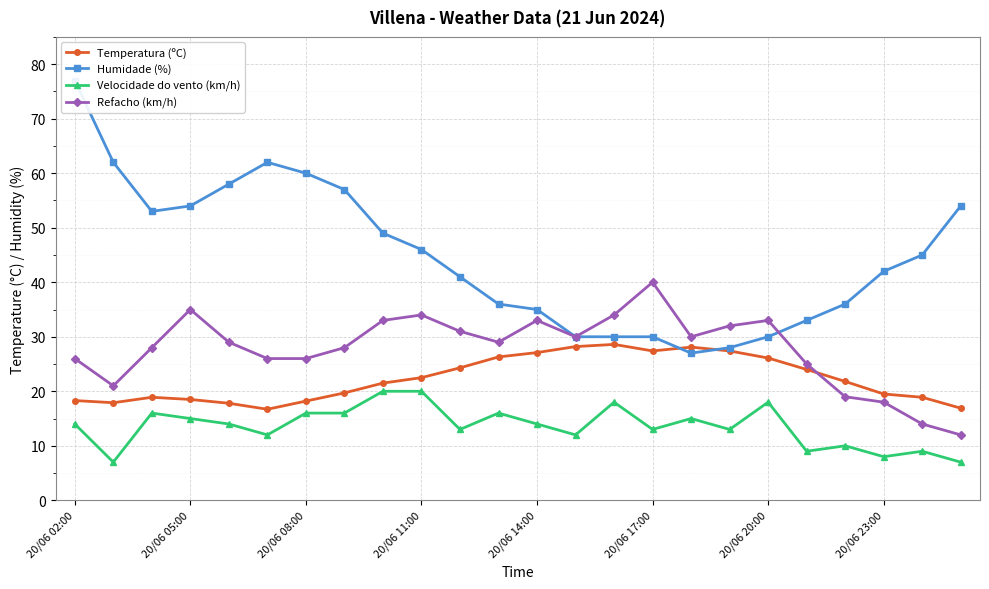

What is the highest value of the Temperatura (ºC) series?

28.6